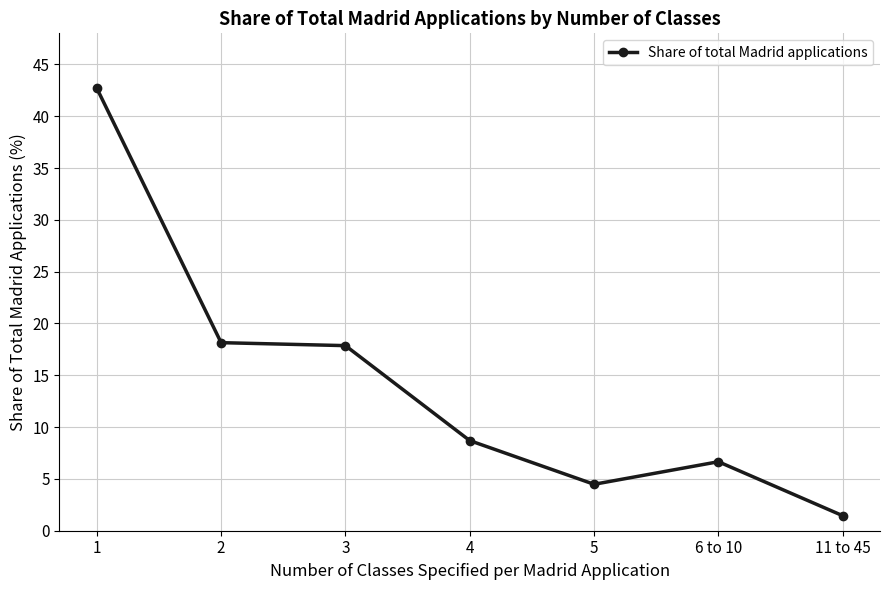

Reading right to left, list all the values displayed in this chart.

11 to 45=1.4	6 to 10=6.7	5=4.5	4=8.7	3=17.9	2=18.1	1=42.7